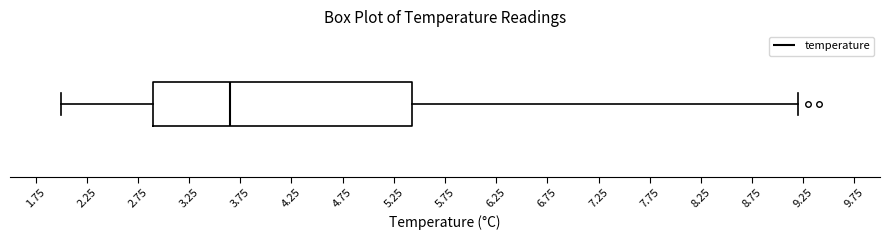

Transcribe this box plot: give where the median line is, the range the box spans, and where the two whiskers end, as read against the x-axis. The values are not printed on the chart, so give them approximately, as read against the axis.

median 3.65, box 2.90 to 5.45, whiskers 2.00 to 9.20